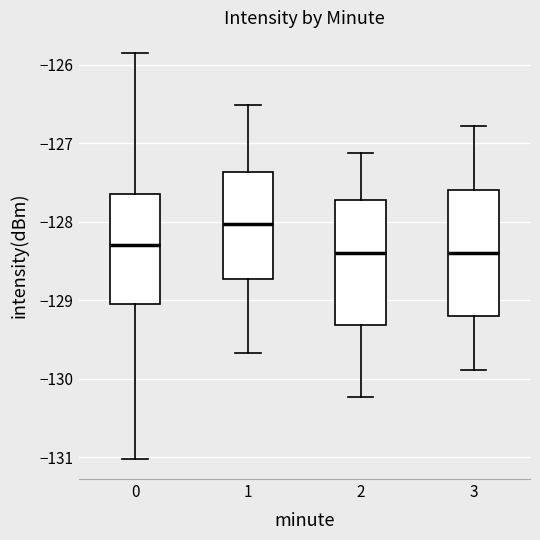

Where is the lower edge of the box at x = 3 on the y-axis? The values are not printed on the chart, so give them approximately, as read against the axis.

-129.2